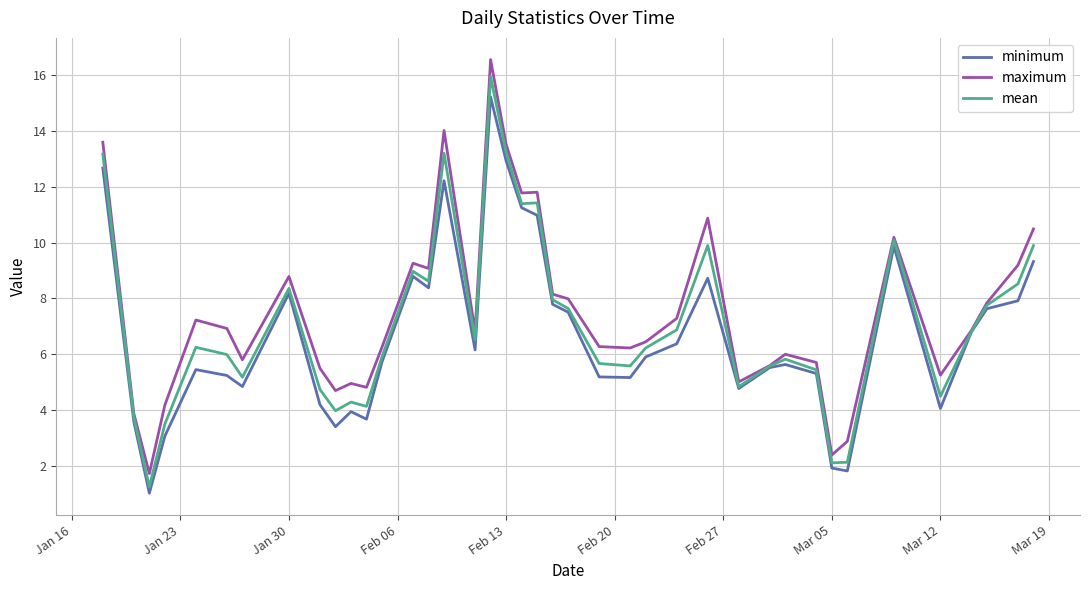

Which series has the largest total across all categories?

maximum